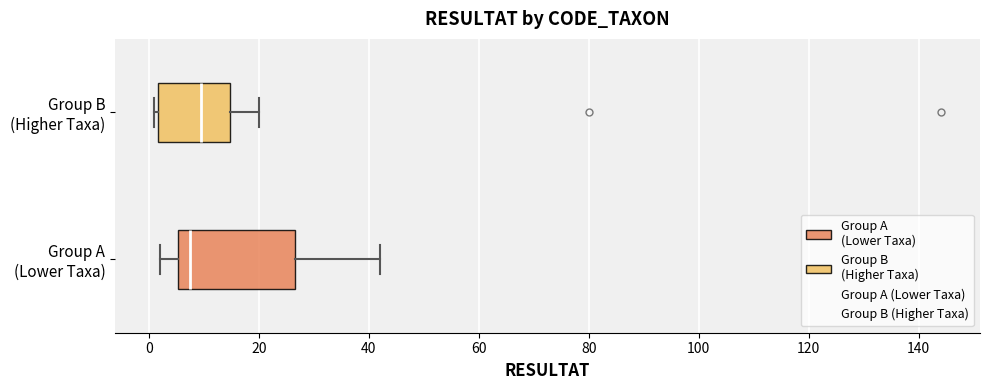

Reading bottom to top, read every box against the x-axis: the position of its median line, the range the box covers, and the ends of its whiskers. The values are not printed on the chart, so give them approximately, as read against the axis.

Group A (Lower Taxa): median 8, box 6 to 26, whiskers 2 to 42
Group B (Higher Taxa): median 10, box 2 to 14, whiskers 2 (just left of the box's left edge) to 20